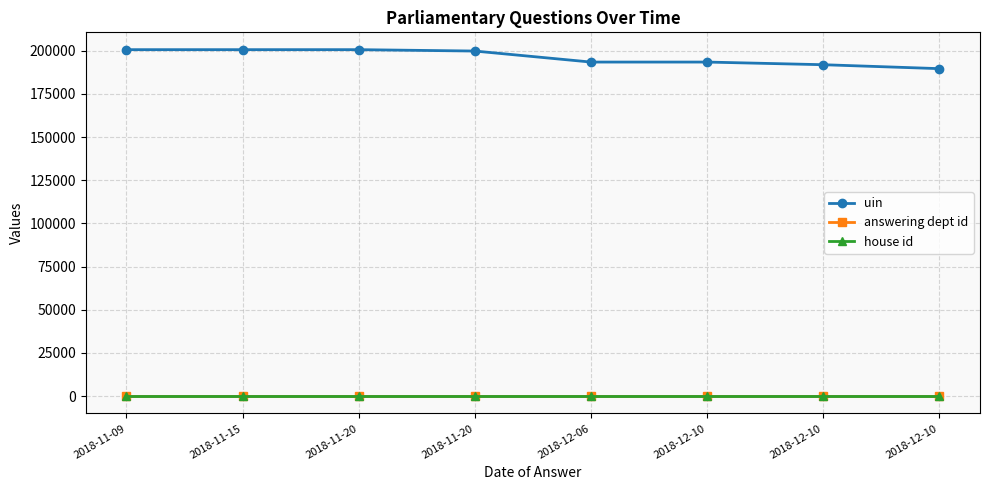

Reading left to right, list all the values displayed in this chart.

uin: 2018-11-09=200591	2018-11-15=200592	2018-11-20=200593	2018-11-20=199788	2018-12-06=193412	2018-12-10=193413	2018-12-10=191879	2018-12-10=189602
answering dept id: 2018-11-09=10	2018-11-15=10	2018-11-20=10	2018-11-20=10	2018-12-06=10	2018-12-10=10	2018-12-10=10	2018-12-10=10
house id: 2018-11-09=1	2018-11-15=1	2018-11-20=1	2018-11-20=1	2018-12-06=1	2018-12-10=1	2018-12-10=1	2018-12-10=1